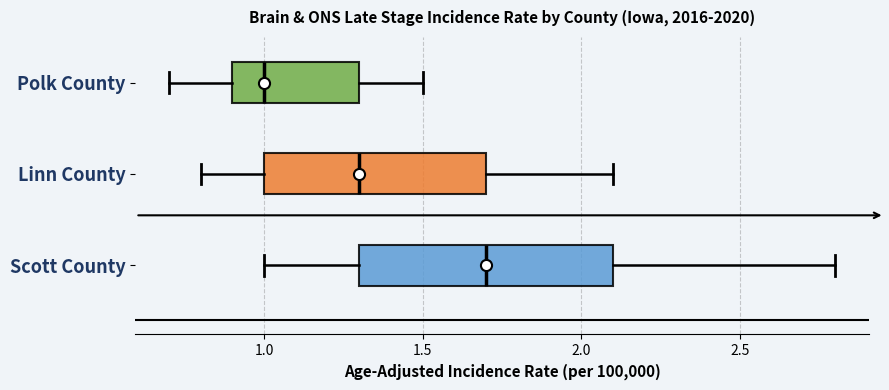

Comparing the boxes themselves (not the whiskers), which one is the widest?

Scott County